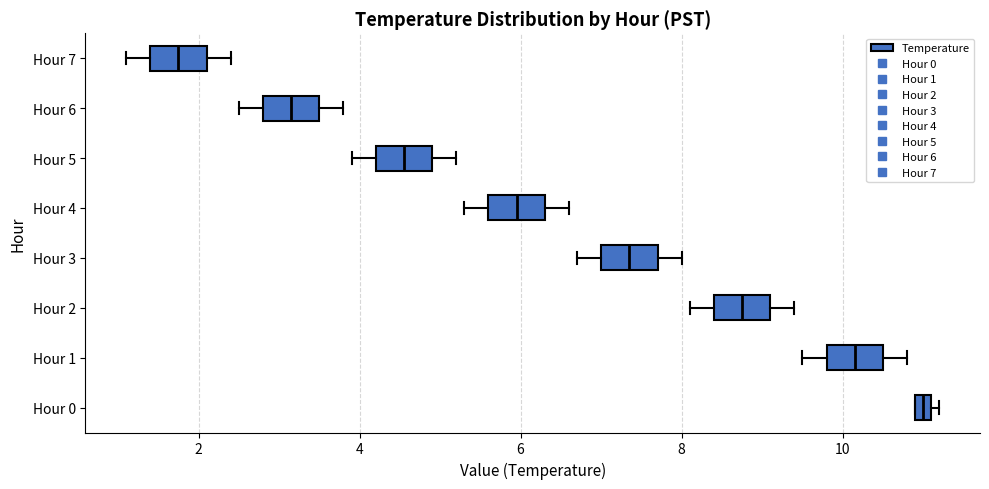

Which box's median line is the furthest to the right?

Hour 0